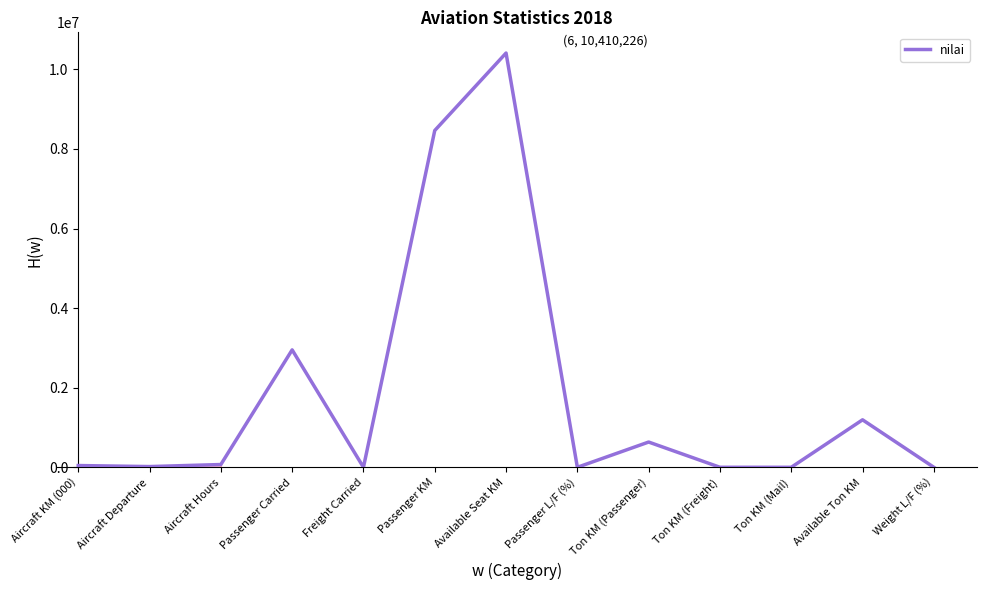

What is the sum of all values?

23785793